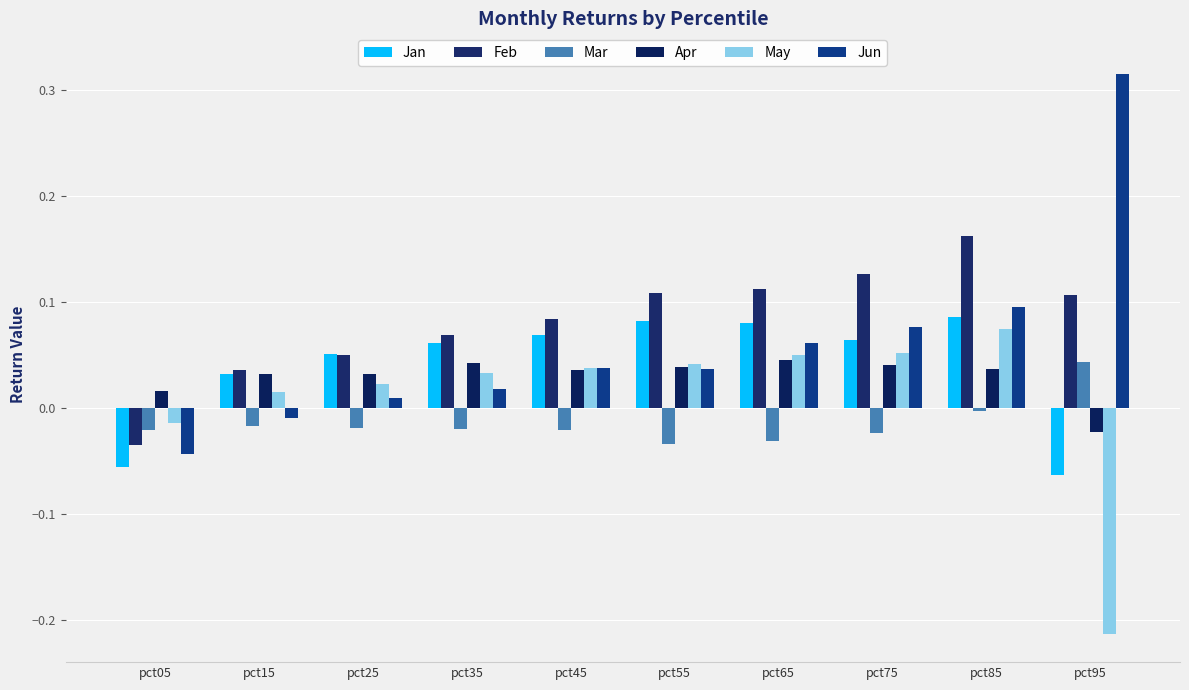

Rank the series at pct85 from highest to lowest value.

Feb, Jun, Jan, May, Apr, Mar